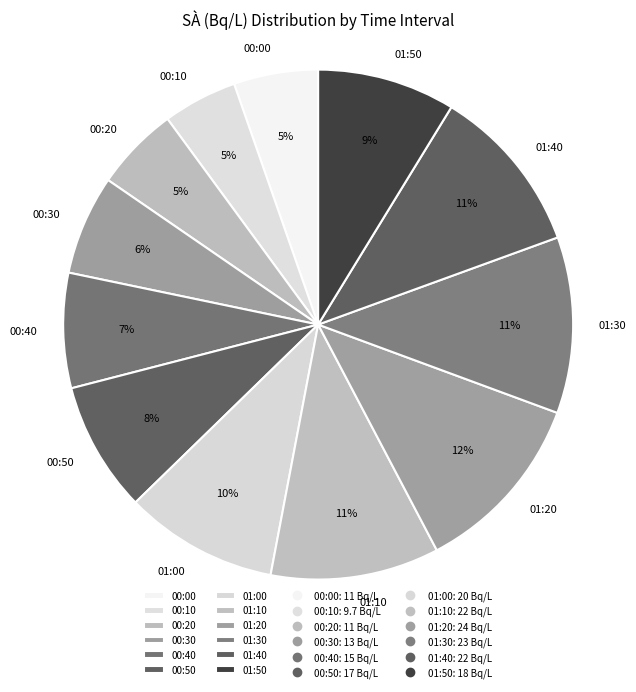

Does 00:20 account for over 50% of the chart?

No